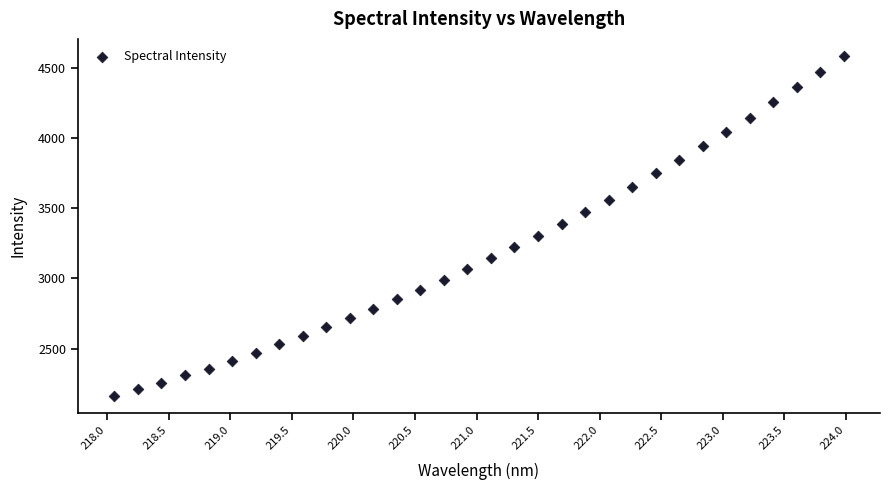

What is the range of Y values (max minus min)?

2419.1